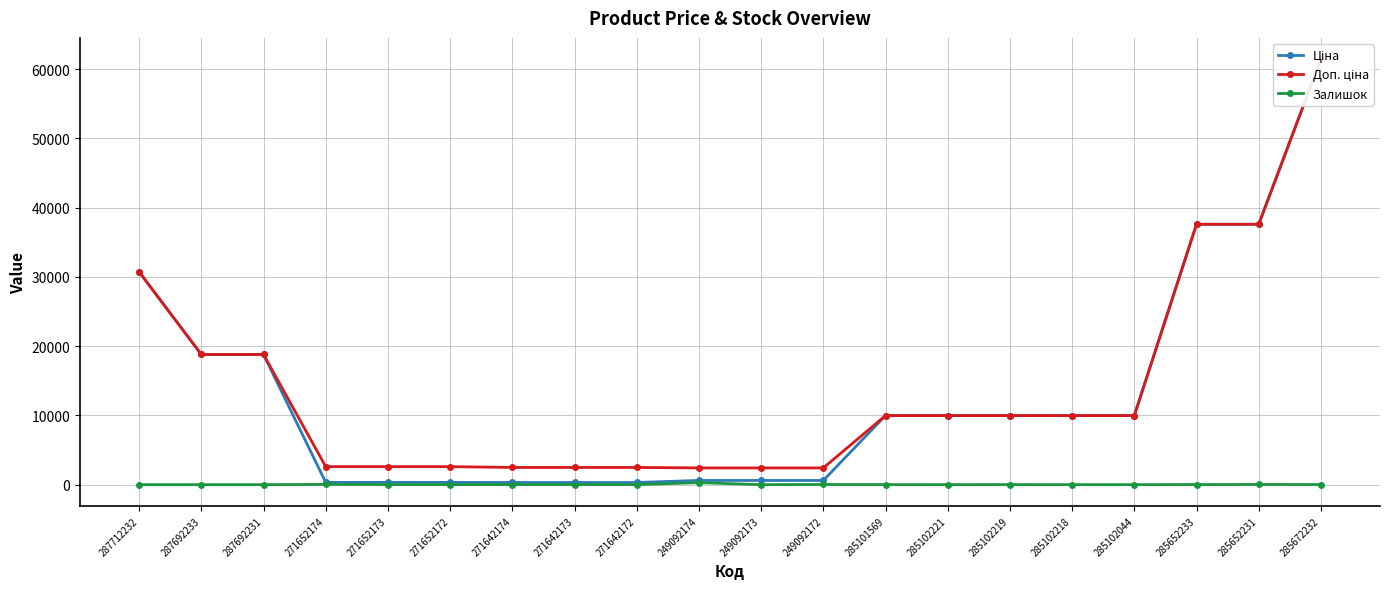

What is the approximate value of Доп. ціна at 271642172?

2482.4